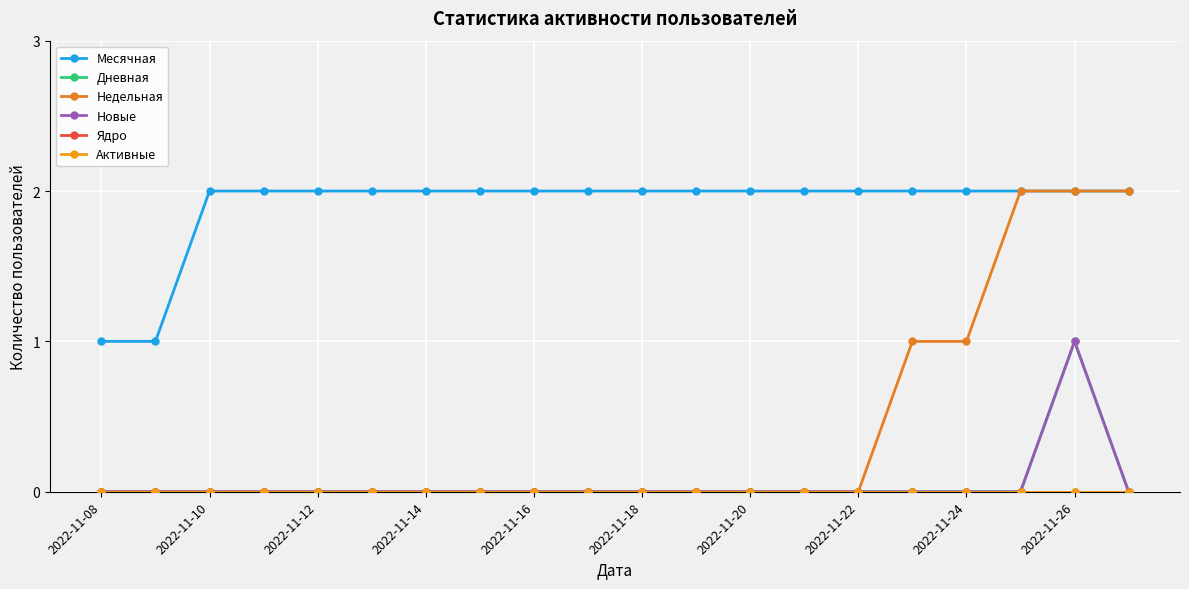

How many lines are shown in the chart?

6